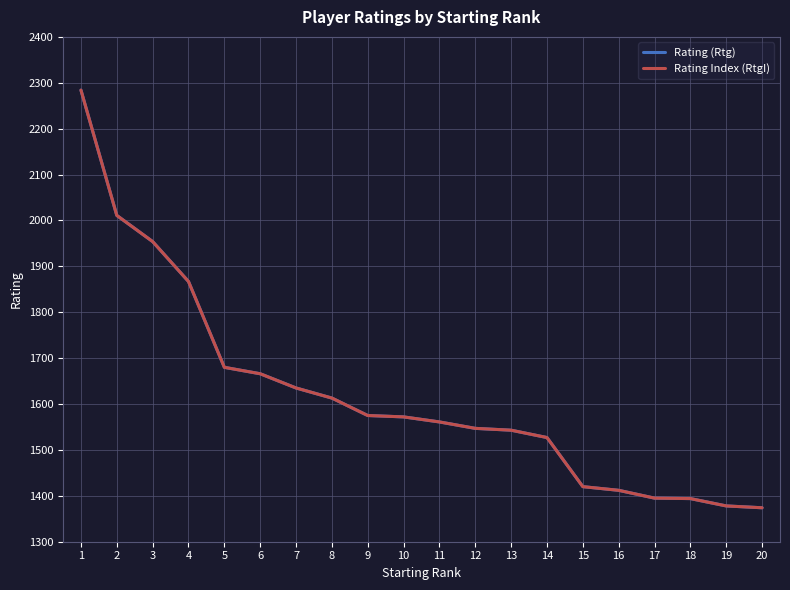

What is the difference between the maximum and second lowest values in the Rating (Rtg) series?

906